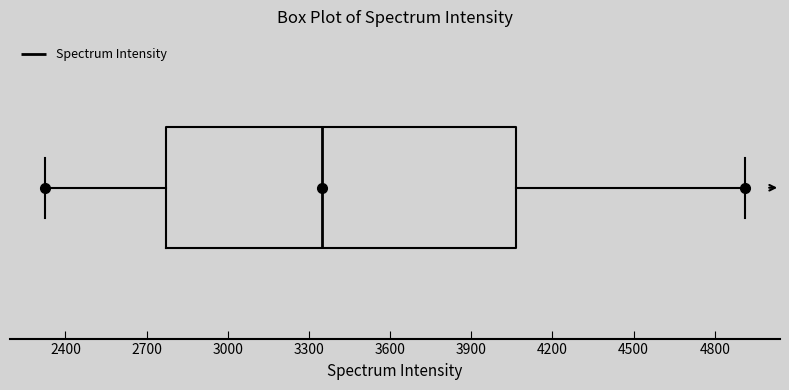

Read this box plot against the x-axis: the position of the median line, the range covered by the box, and the ends of both whiskers. The values are not printed on the chart, so give them approximately, as read against the axis.

median 3350, box 2750 to 4050, whiskers 2300 to 4900